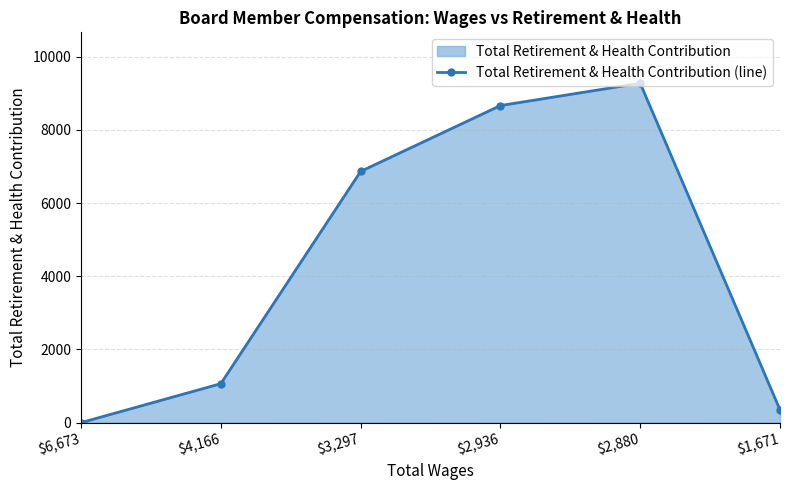

Which label corresponds to the largest value in the chart?

$2,880